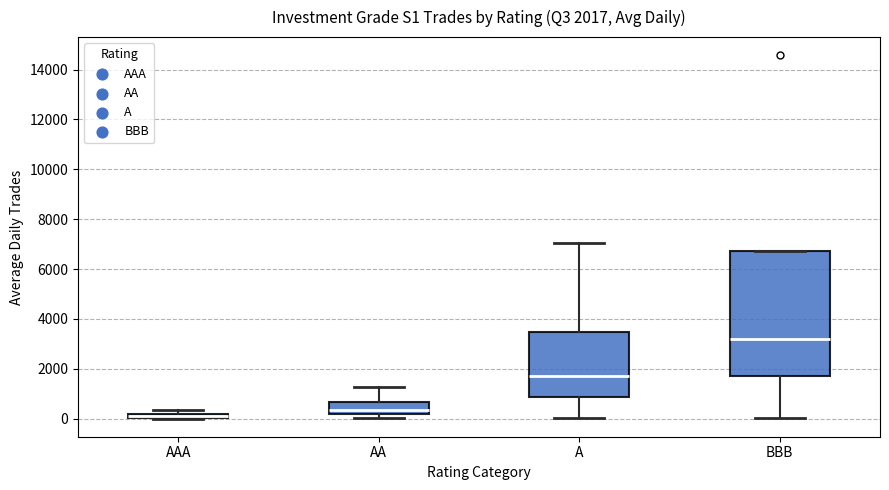

Which box is the tallest, from its lower edge to its upper edge?

BBB